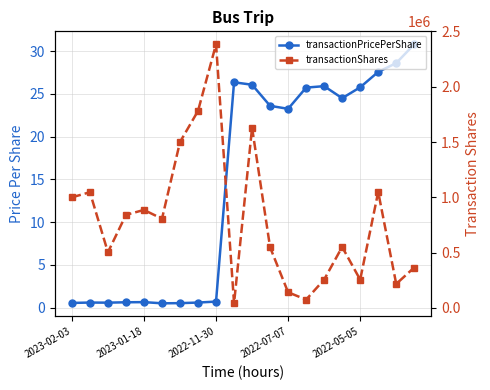

List the series in order of their peak value, highest first.

transactionShares, transactionPricePerShare